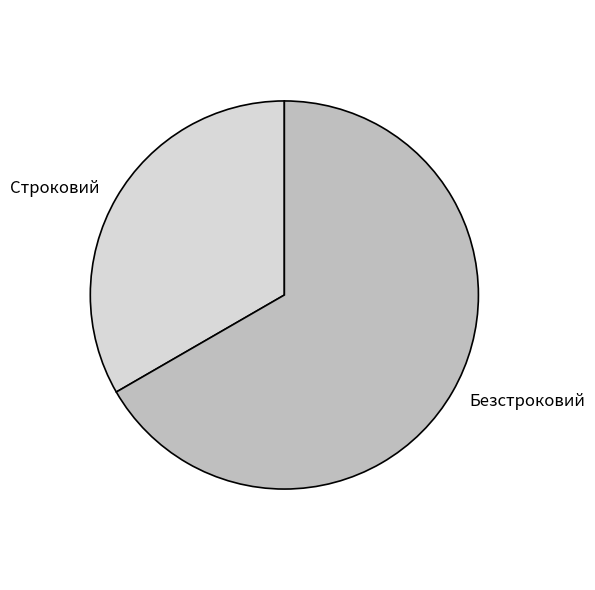

Between Безстроковий and Строковий, which is larger?

Безстроковий